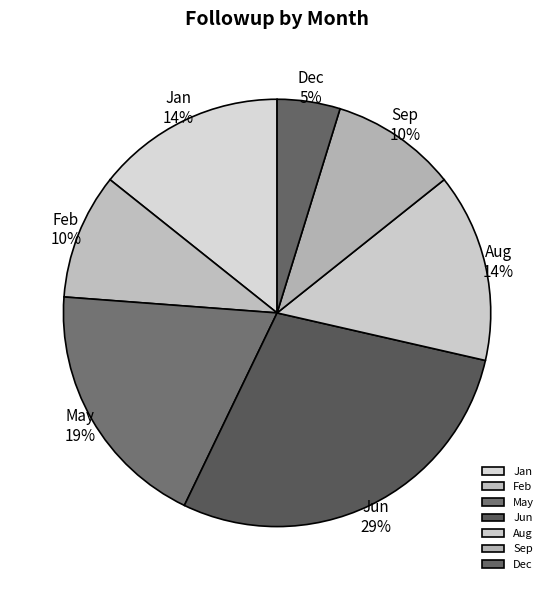

Which has a higher value, Jun or Sep?

Jun